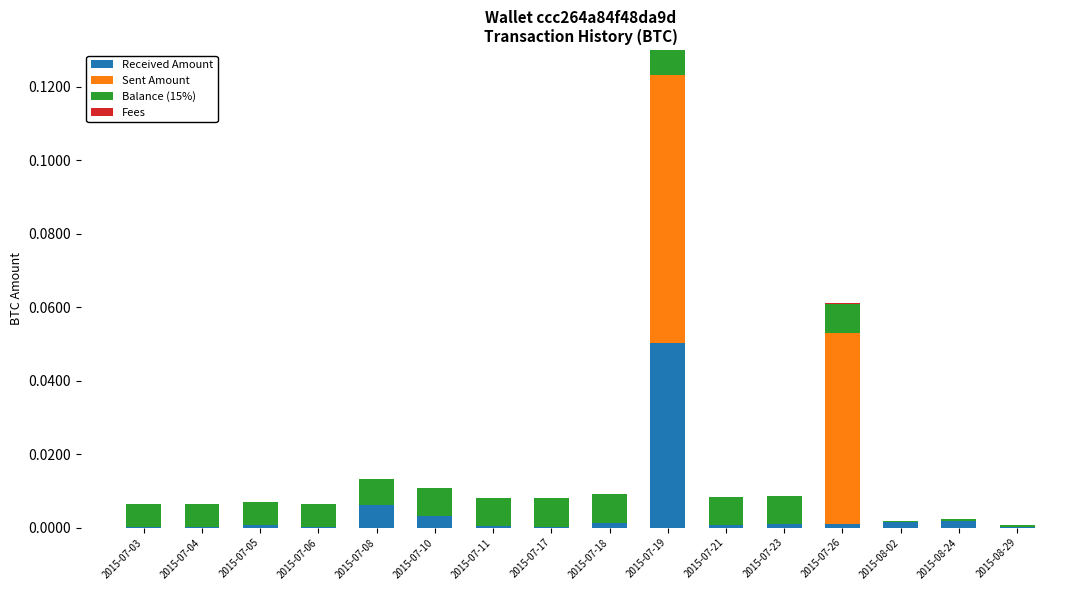

What is the difference between the highest and lowest values at 2015-07-19?

0.1